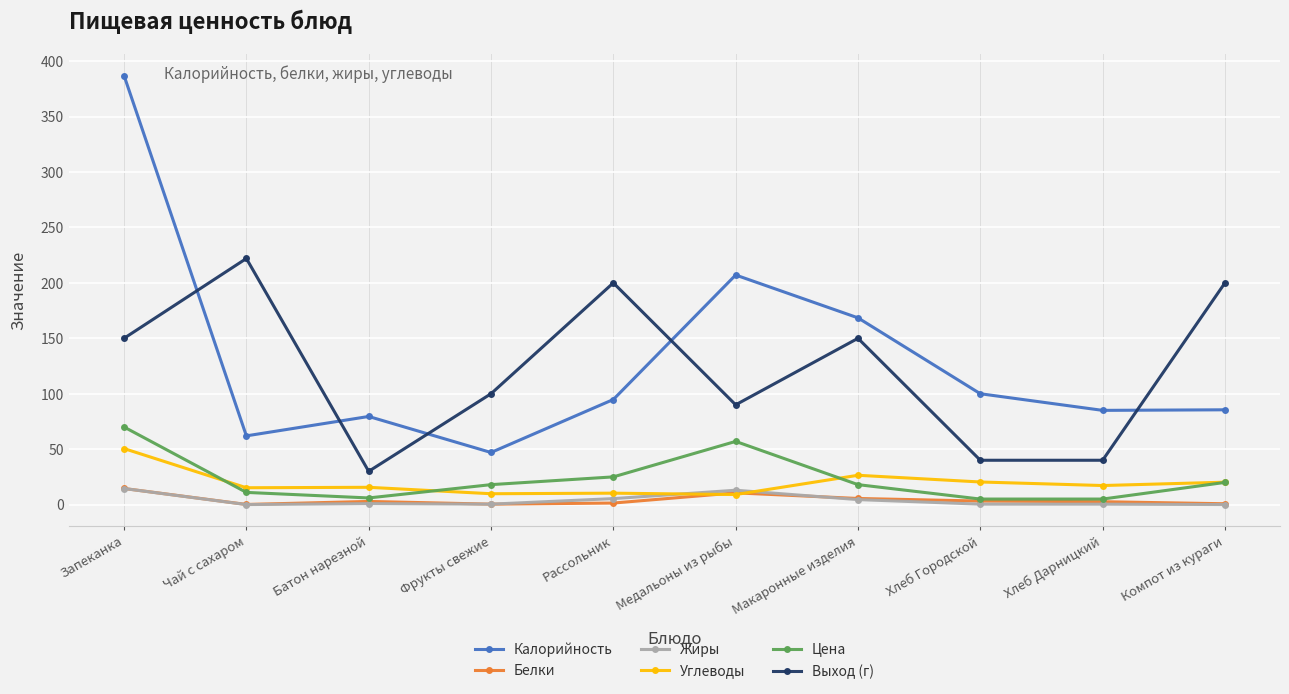

What is the maximum value for Углеводы?

50.5